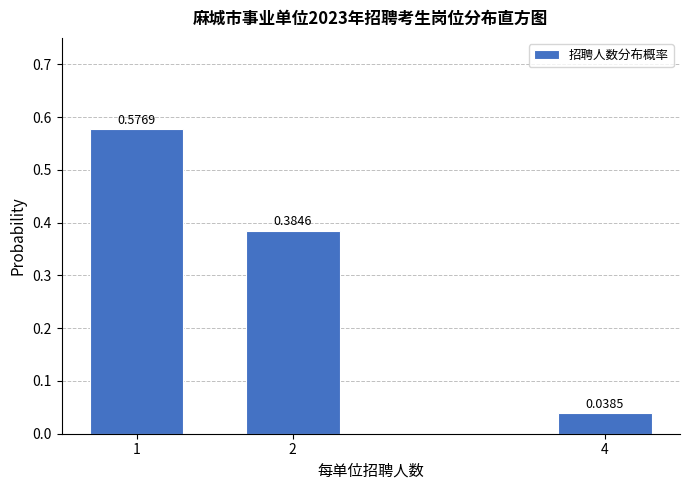

List the labels in order of value, largest first.

1, 2, 4